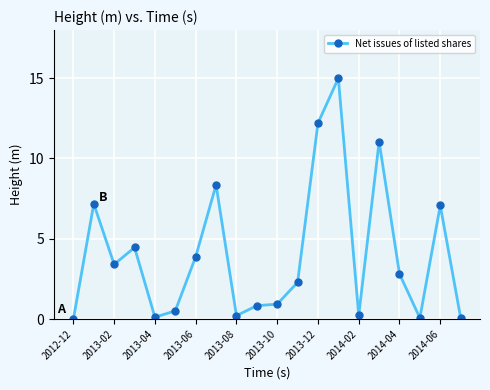

How many data points does each series have?

20